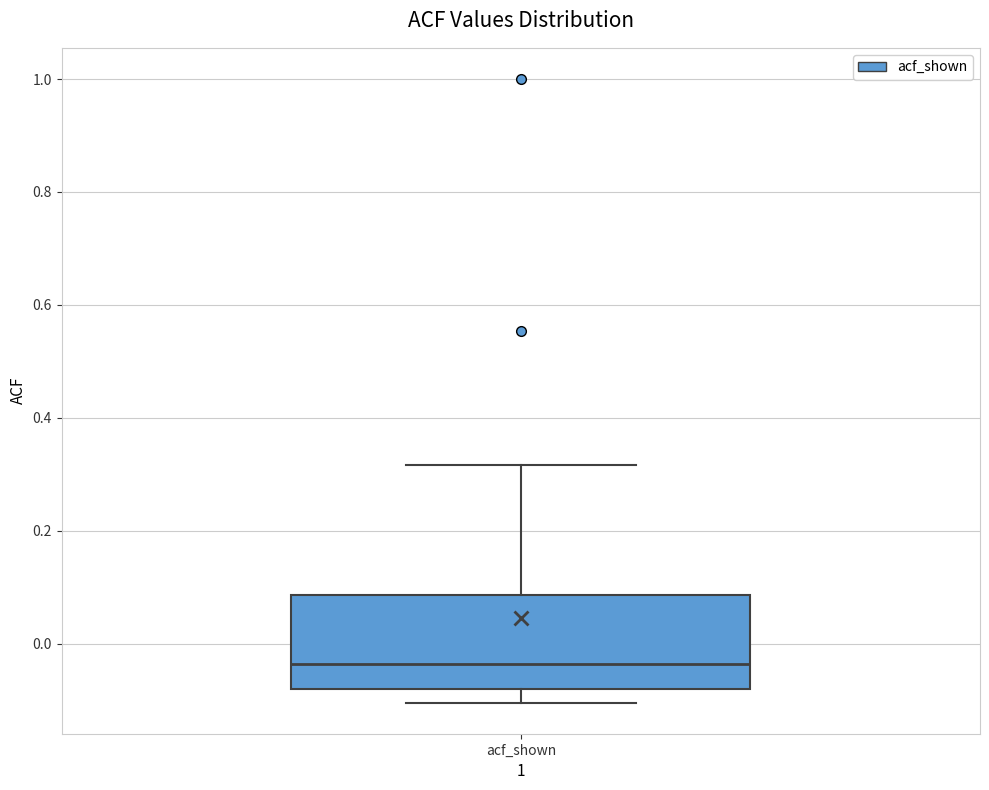

Where is the lower edge of the box for acf_shown on the y-axis? The values are not printed on the chart, so give them approximately, as read against the axis.

-0.08